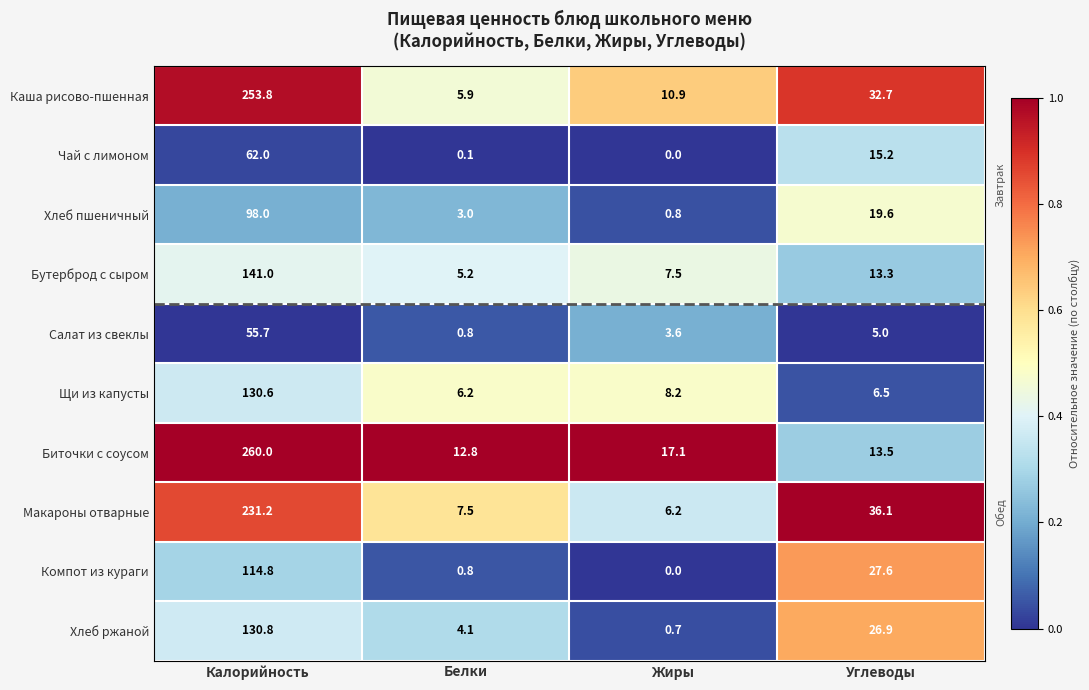

At which label does Бутерброд с сыром reach its peak?

Калорийность